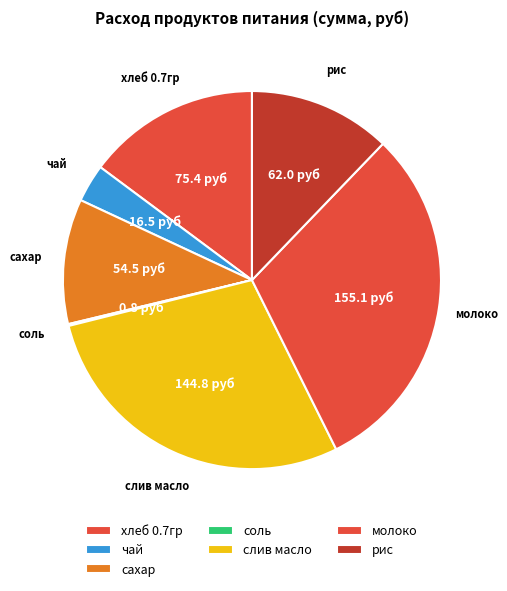

Combined, do хлеб 0.7гр and слив масло account for over 50%?

No